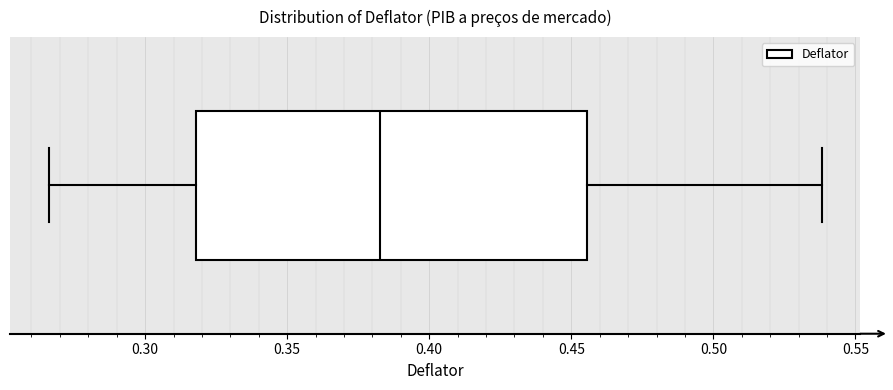

Read this box plot against the x-axis: the position of the median line, the range covered by the box, and the ends of both whiskers. The values are not printed on the chart, so give them approximately, as read against the axis.

median 0.380, box 0.320 to 0.455, whiskers 0.265 to 0.540